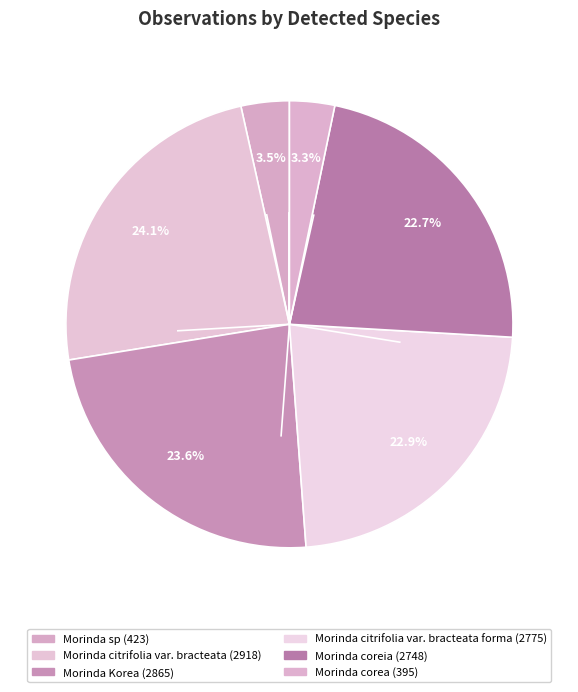

Rank the categories by value from lowest to highest.

Morinda corea, Morinda sp, Morinda coreia, Morinda citrifolia var. bracteata forma, Morinda Korea, Morinda citrifolia var. bracteata